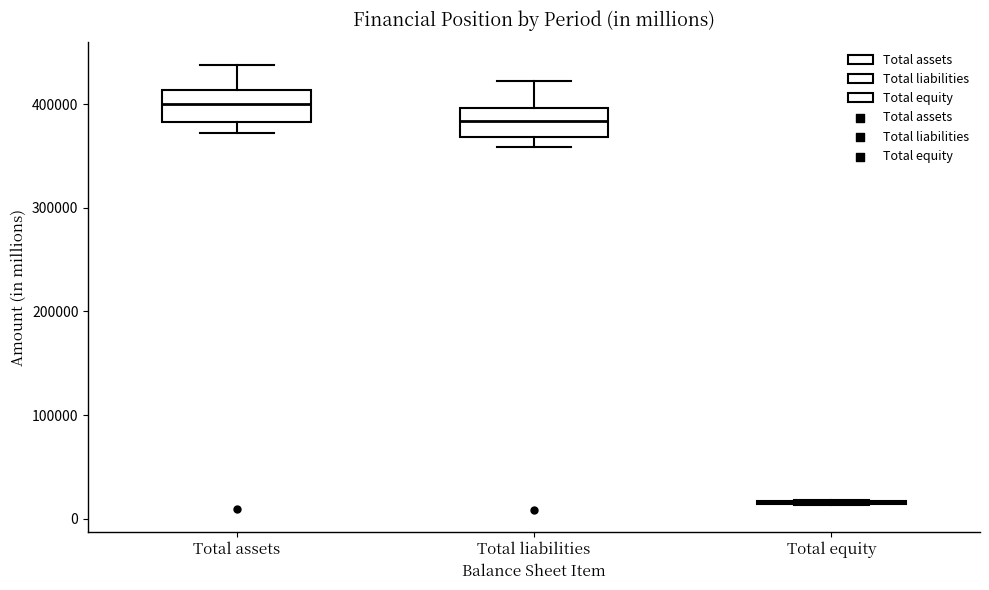

Reading left to right, transcribe this box plot: for each box, give where its median line is, the range the box spans, and where its two whiskers end, as read against the y-axis. The values are not printed on the chart, so give them approximately, as read against the axis.

Total assets: median 400000, box 380000 to 410000, whiskers 370000 to 440000
Total liabilities: median 380000, box 370000 to 400000, whiskers 360000 to 420000
Total equity: box collapsed to a line at 20000, whiskers 10000 to 20000